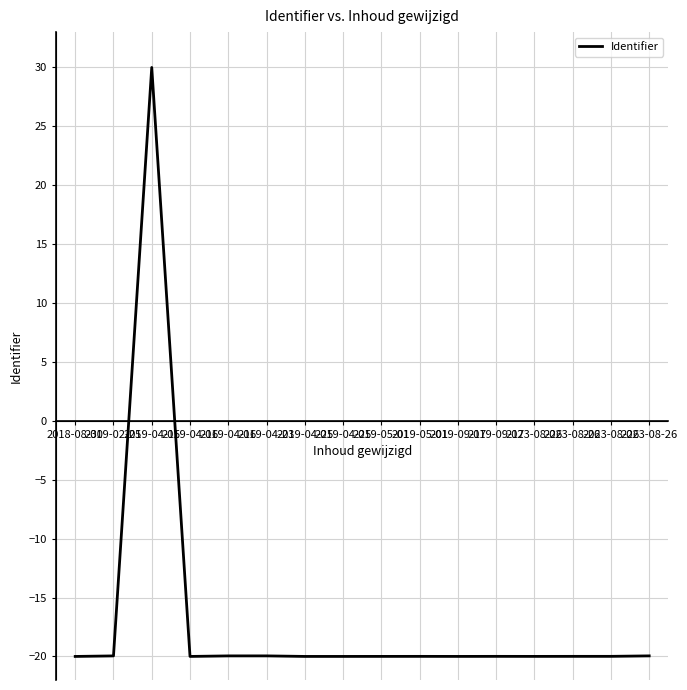

How many lines are shown in the chart?

1